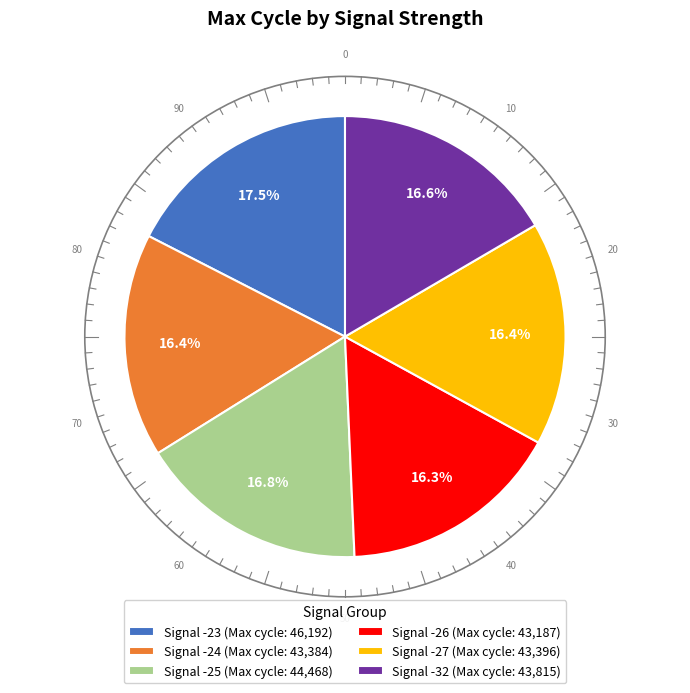

What is the ratio of the value at Signal -23 (Max cycle: 46,192) to the value at Signal -24 (Max cycle: 43,384)?

1.1